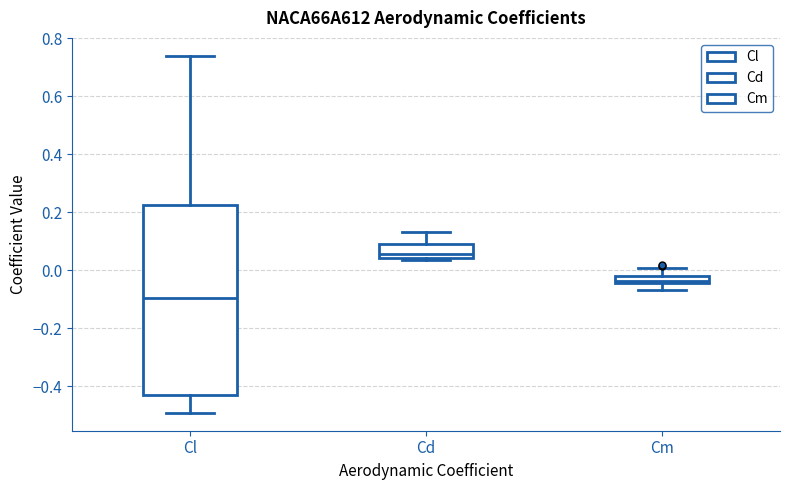

Which box has the highest median line?

Cd